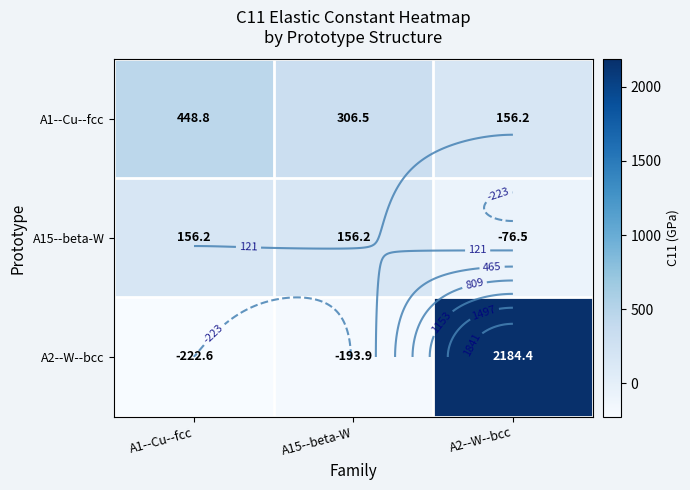

What is the difference between the highest and lowest values at A2--W--bcc?

2260.9